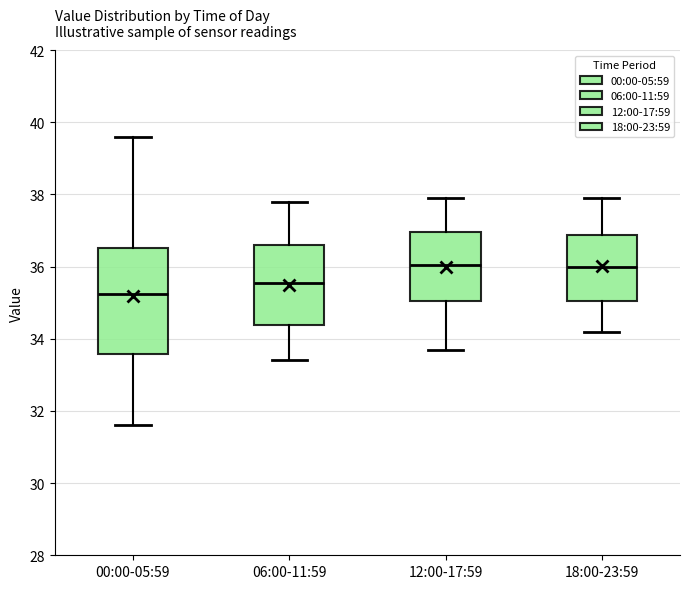

Which box is the tallest, from its lower edge to its upper edge?

00:00-05:59